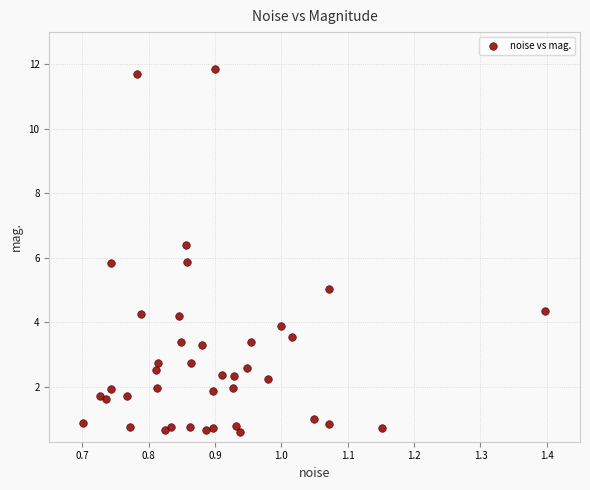

What is the range of Y values (max minus min)?

11.3